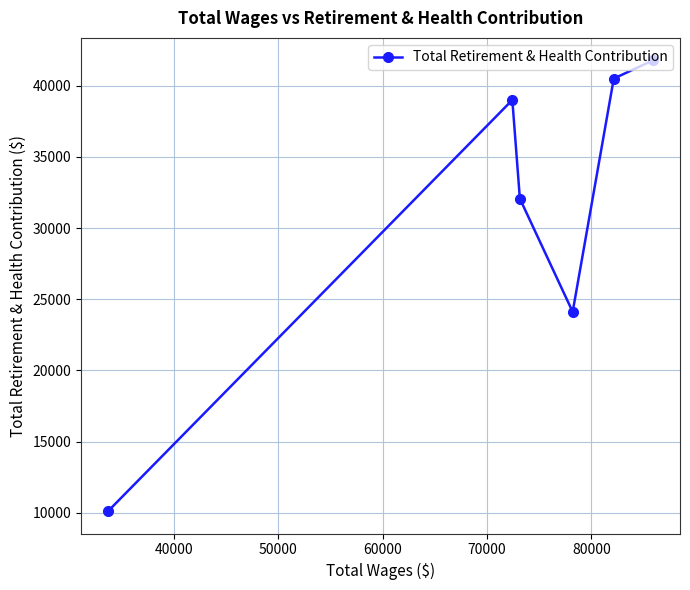

What is the value of the 4th point from the left?

24112